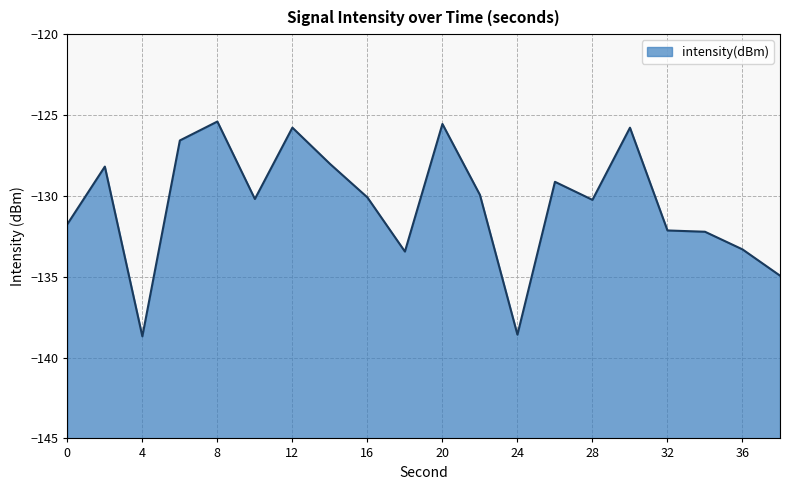

What is the approximate value at 12?

-125.8